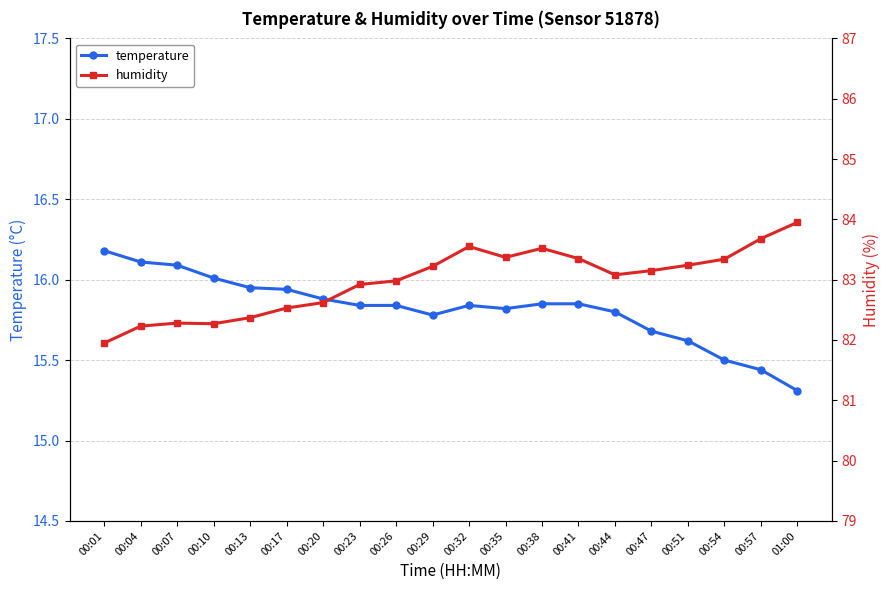

Is the value of humidity at 00:38 greater than the value of temperature at 00:29?

Yes